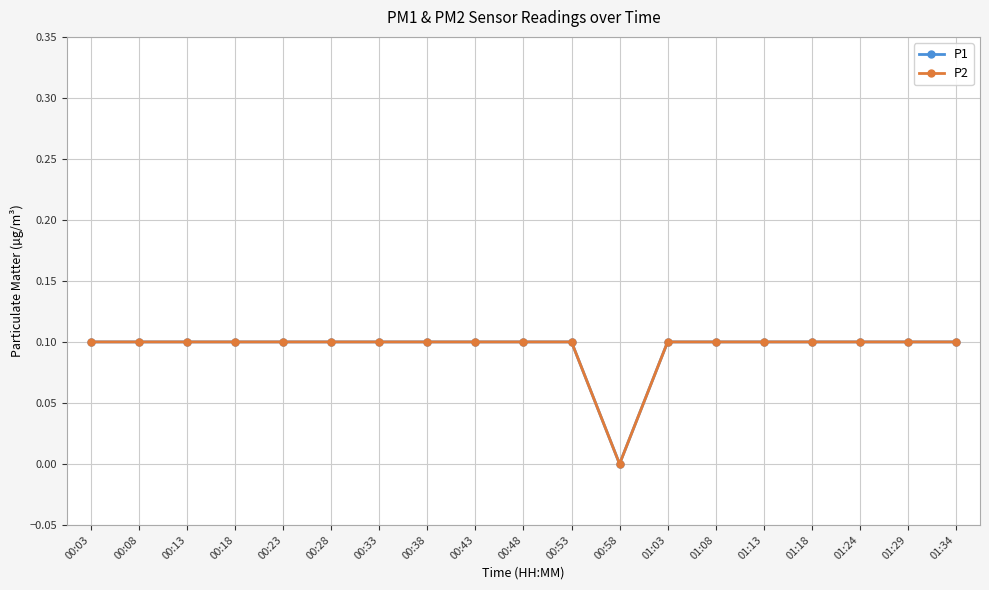

Is this an area chart (filled region under the line)?

No